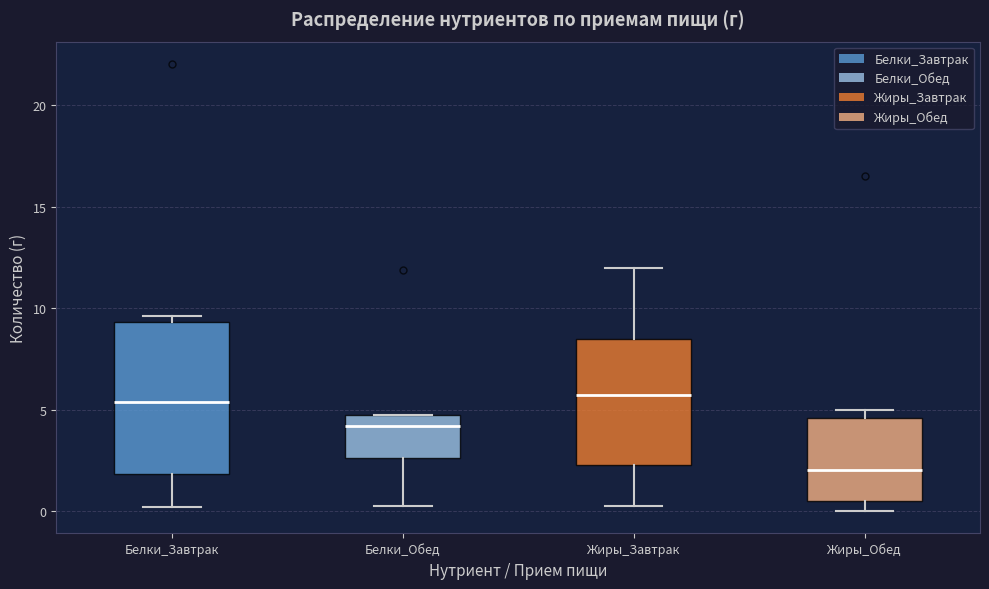

Where does the median line of the box for Жиры_Завтрак sit on the y-axis? The values are not printed on the chart, so give them approximately, as read against the axis.

5.5